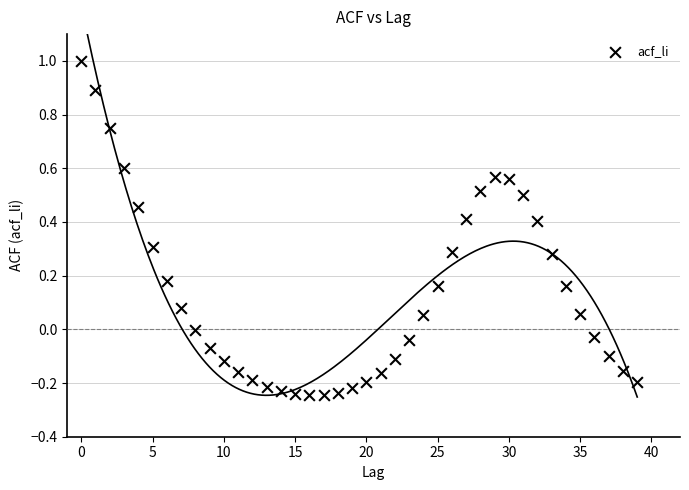

What is the range of Y values (max minus min)?

1.2